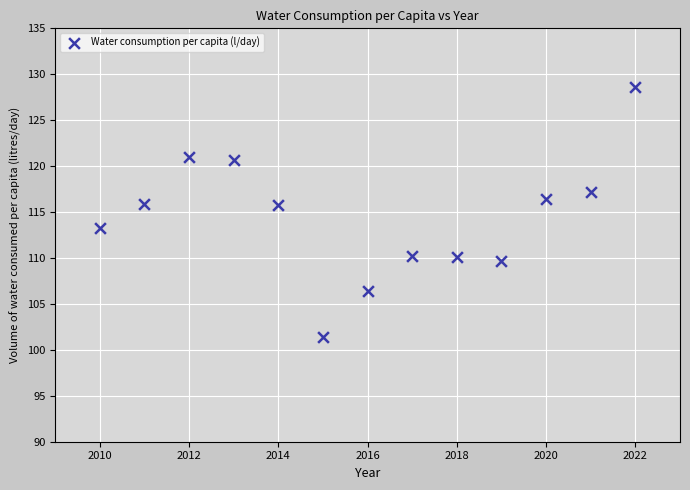

What is the range of X values (max minus min)?

12.0